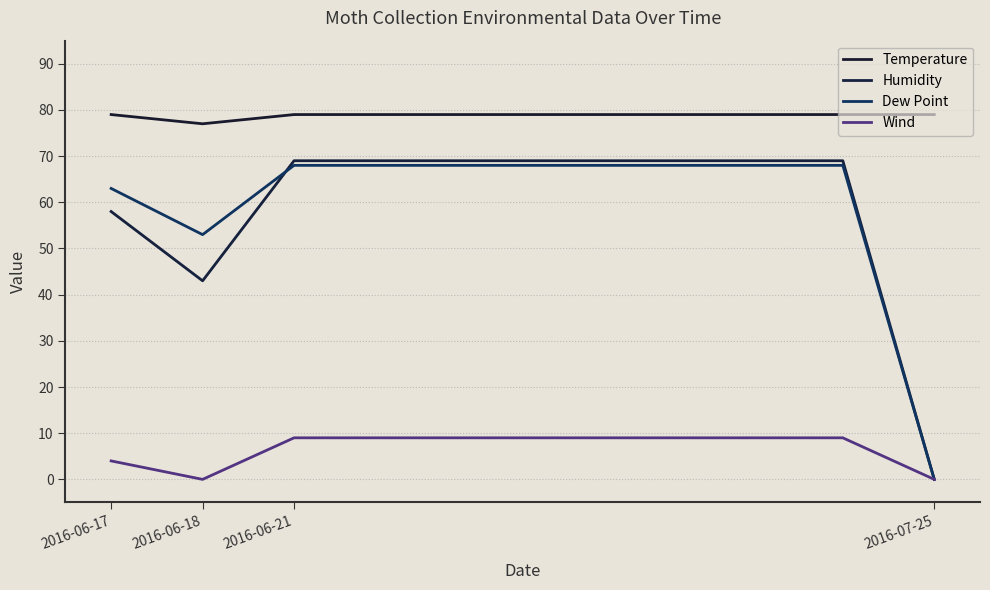

Is this an area chart (filled region under the line)?

No